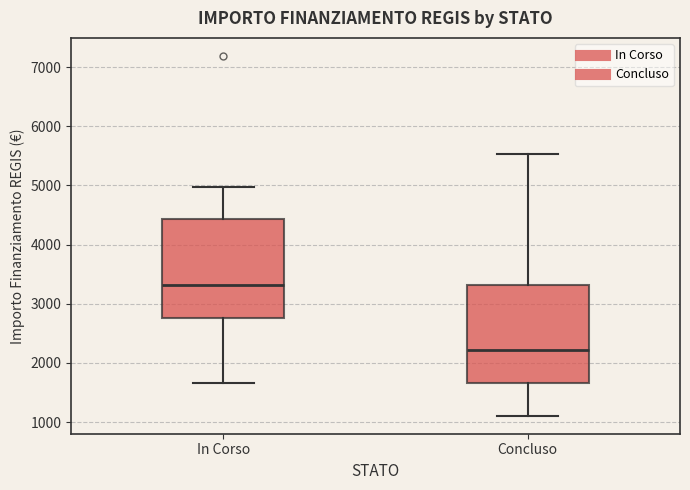

Which box's median line is the highest?

In Corso